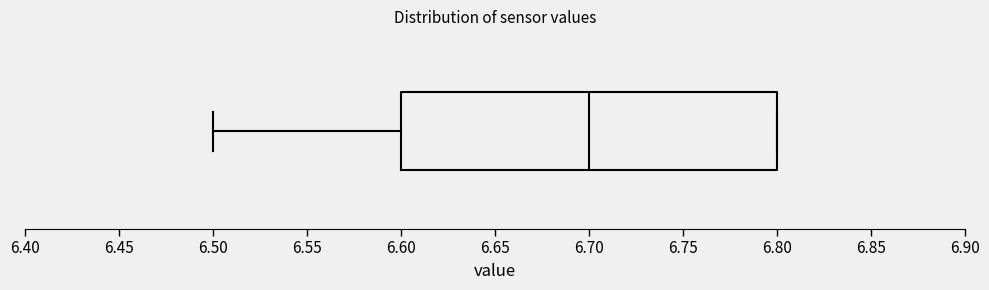

Transcribe this box plot: give where the median line is, the range the box spans, and where the two whiskers end, as read against the x-axis. The values are not printed on the chart, so give them approximately, as read against the axis.

median 6.7, box 6.6 to 6.8, whiskers 6.5 to 6.8